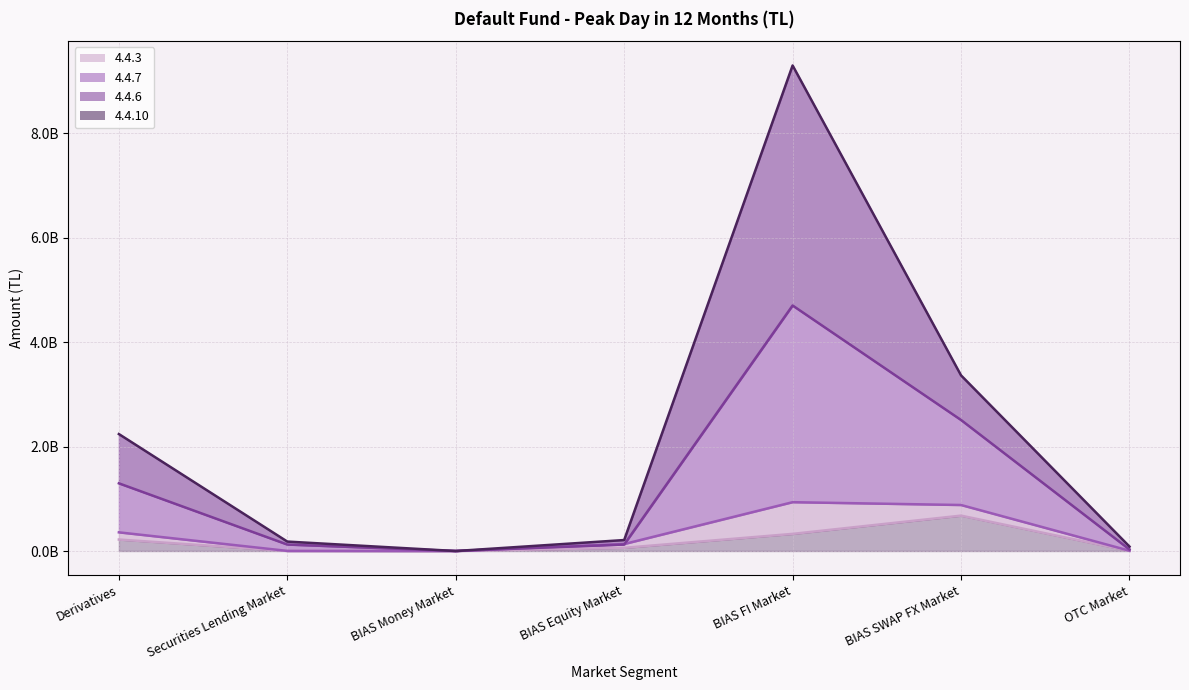

Between Derivatives and Securities Lending Market, which series saw the biggest shift?

line_4.4.10